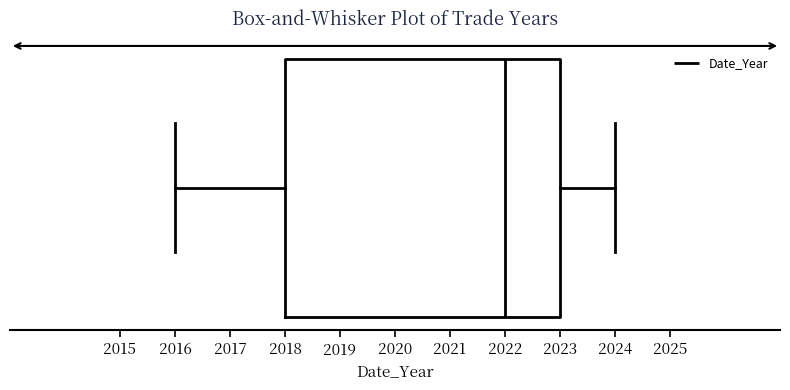

Where does the median line of the box sit on the x-axis? The values are not printed on the chart, so give them approximately, as read against the axis.

2022